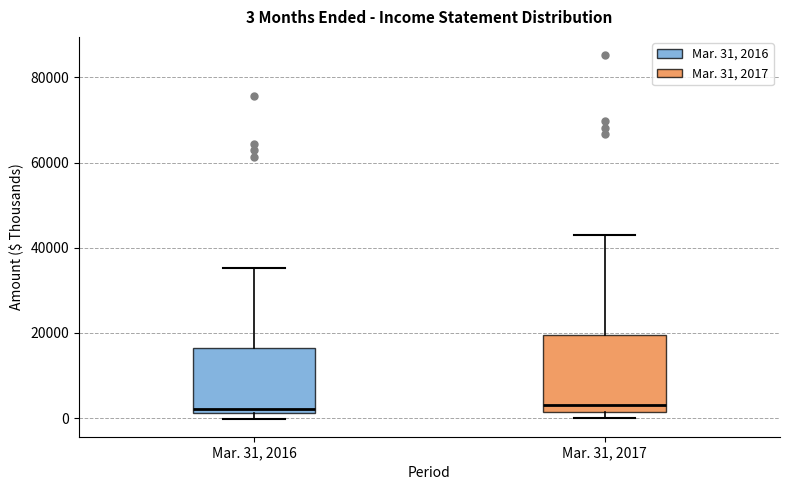

Which box is the tallest, from its lower edge to its upper edge?

Mar. 31, 2017